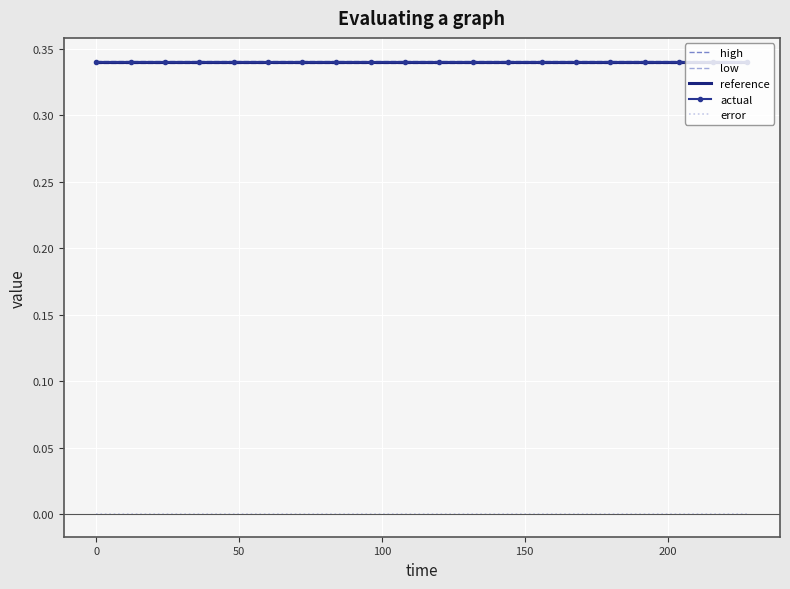

True or false: high and actual intersect in this chart.

False